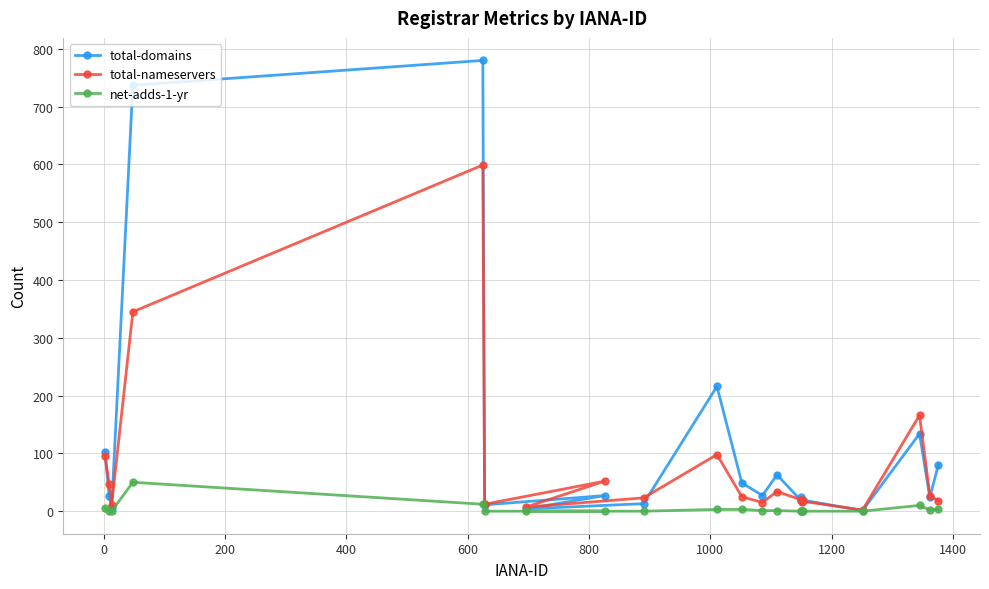

Which series has the widest spread of values?

total-domains